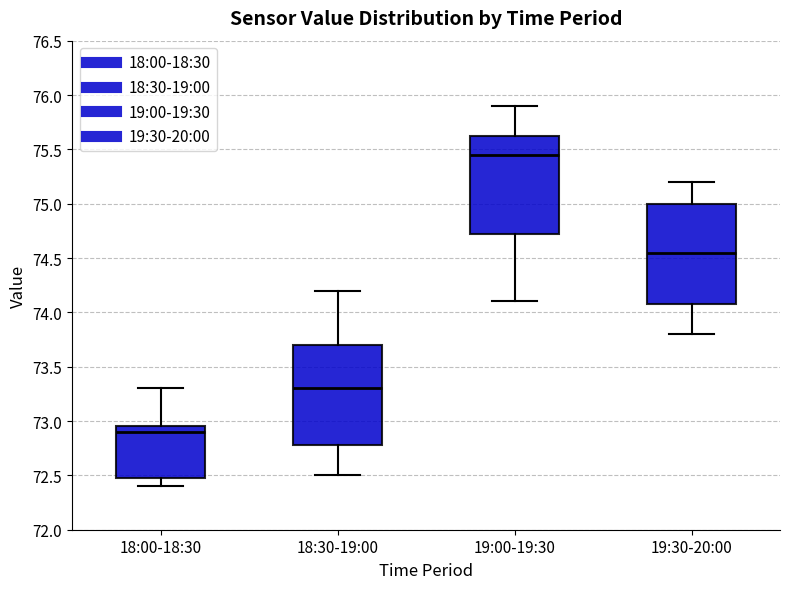

Where is the lower edge of the box for 19:30-20:00 on the y-axis? The values are not printed on the chart, so give them approximately, as read against the axis.

74.10